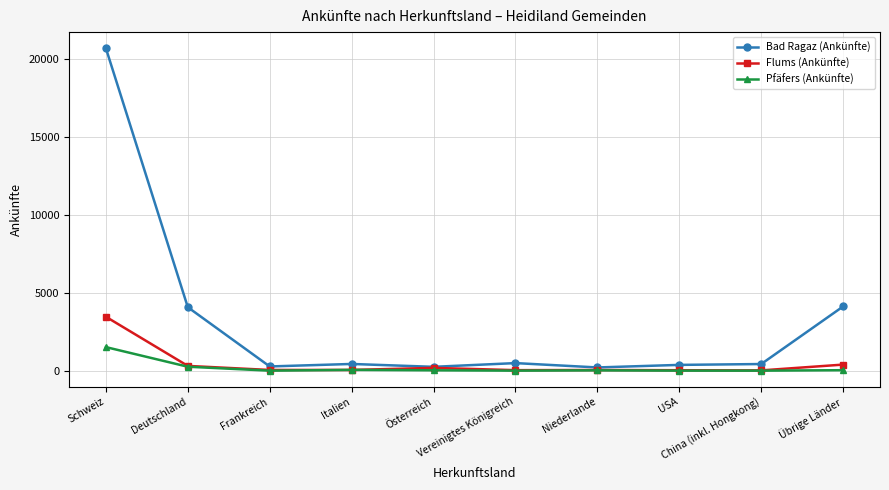

Which series has the largest range (max minus min)?

Bad Ragaz (Ankünfte)